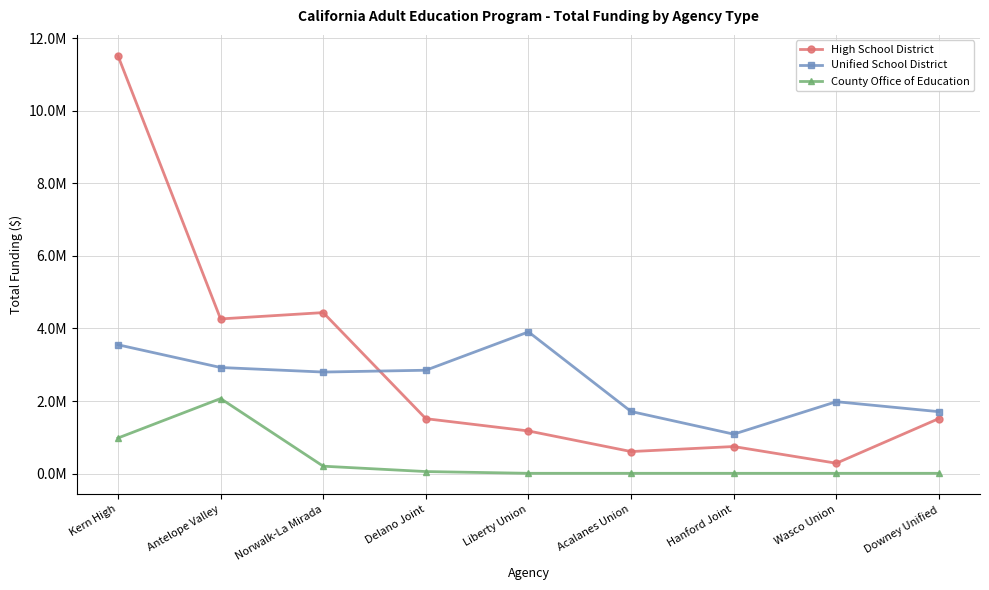

Is it true that Unified School District equals 1707825 at Downey Unified?

True